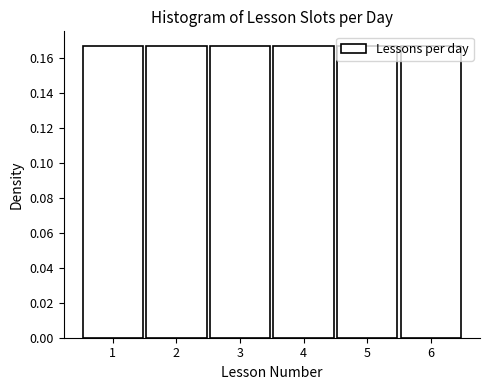

Reading left to right, transcribe this chart: for each bar, give the range it covers on the x-axis and its height. The values are not printed on the chart, so give them approximately, as read against the axis.

0.5 to 1.5: 0.166
1.5 to 2.5: 0.166
2.5 to 3.5: 0.166
3.5 to 4.5: 0.166
4.5 to 5.5: 0.166
5.5 to 6.5: 0.166